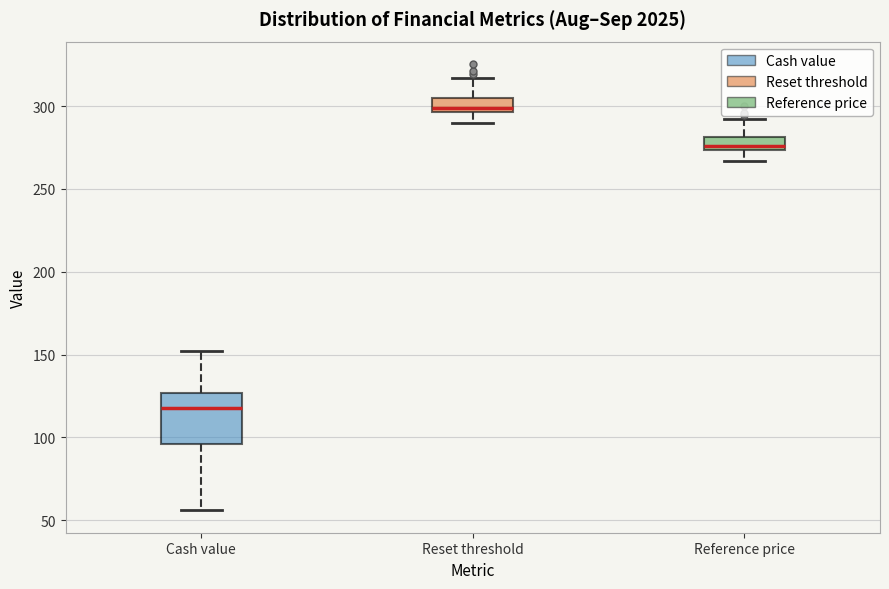

Reading left to right, read every box against the y-axis: the position of its median line, the range the box covers, and the ends of its whiskers. The values are not printed on the chart, so give them approximately, as read against the axis.

Cash value: median 120, box 95 to 125, whiskers 55 to 150
Reset threshold: median 300, box 295 to 305, whiskers 290 to 315
Reference price: median 275 (just above the box's lower edge), box 275 to 280, whiskers 265 to 290